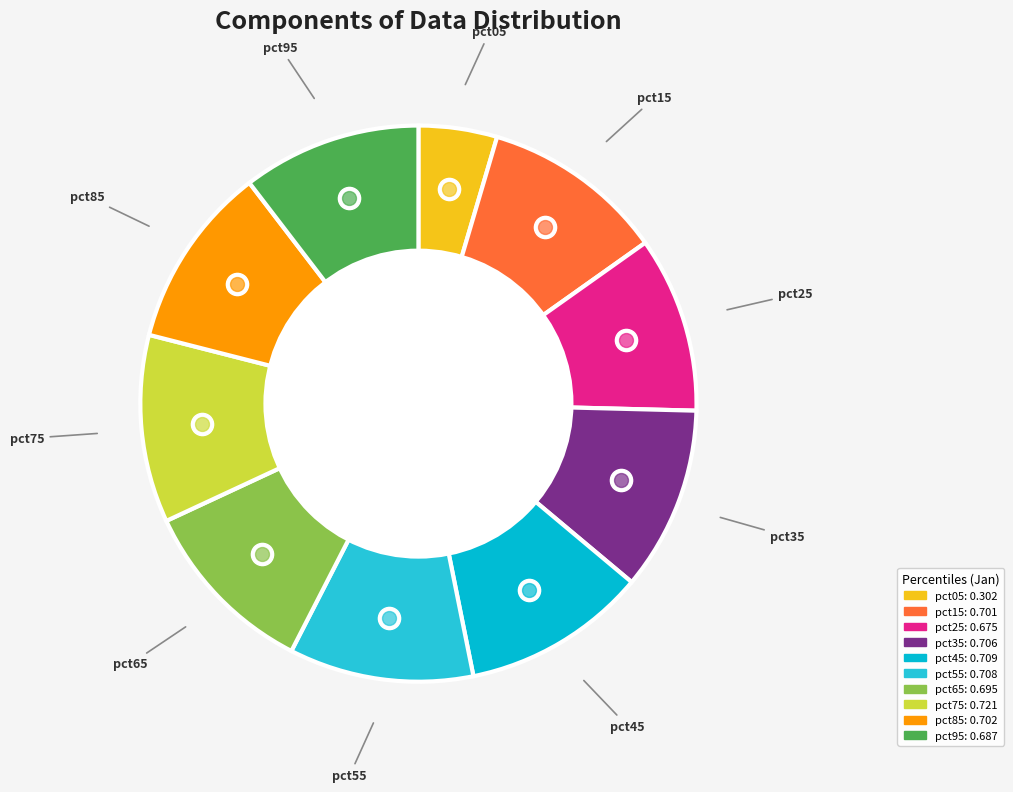

Do pct25 and pct75 together represent more than half of the pie?

No